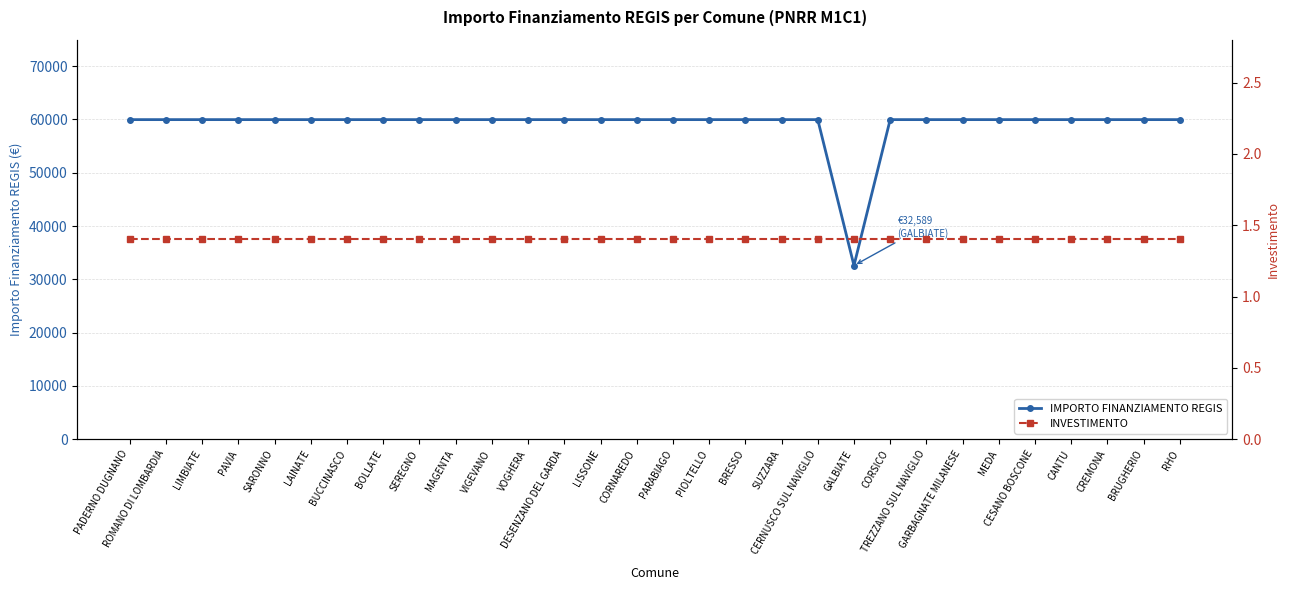

Reading right to left, extract all data points from this chart.

IMPORTO FINANZIAMENTO REGIS: 59966.0	59966.0	59966.0	59966.0	59966.0	59966.0	59966.0	59966.0	59966.0	32589.0	59966.0	59966.0	59966.0	59966.0	59966.0	59966.0	59966.0	59966.0	59966.0	59966.0	59966.0	59966.0	59966.0	59966.0	59966.0	59966.0	59966.0	59966.0	59966.0	59966.0
INVESTIMENTO: 1.4	1.4	1.4	1.4	1.4	1.4	1.4	1.4	1.4	1.4	1.4	1.4	1.4	1.4	1.4	1.4	1.4	1.4	1.4	1.4	1.4	1.4	1.4	1.4	1.4	1.4	1.4	1.4	1.4	1.4